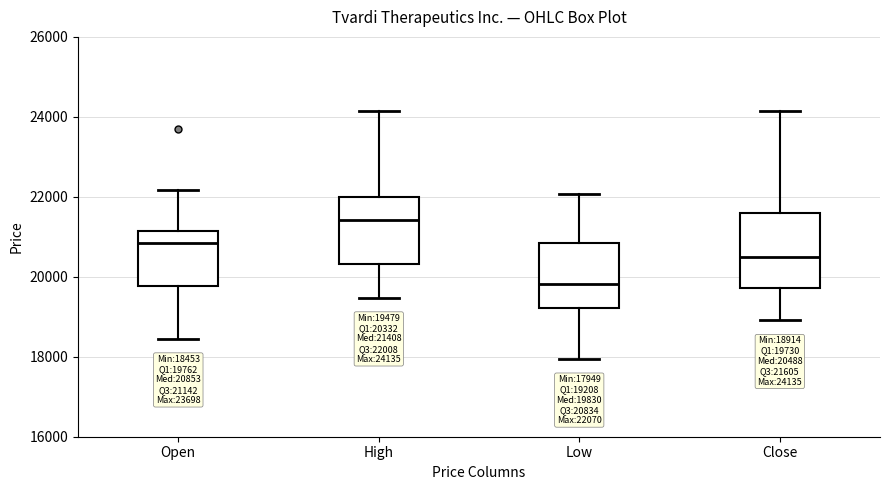

Which box's median line is the lowest?

Low